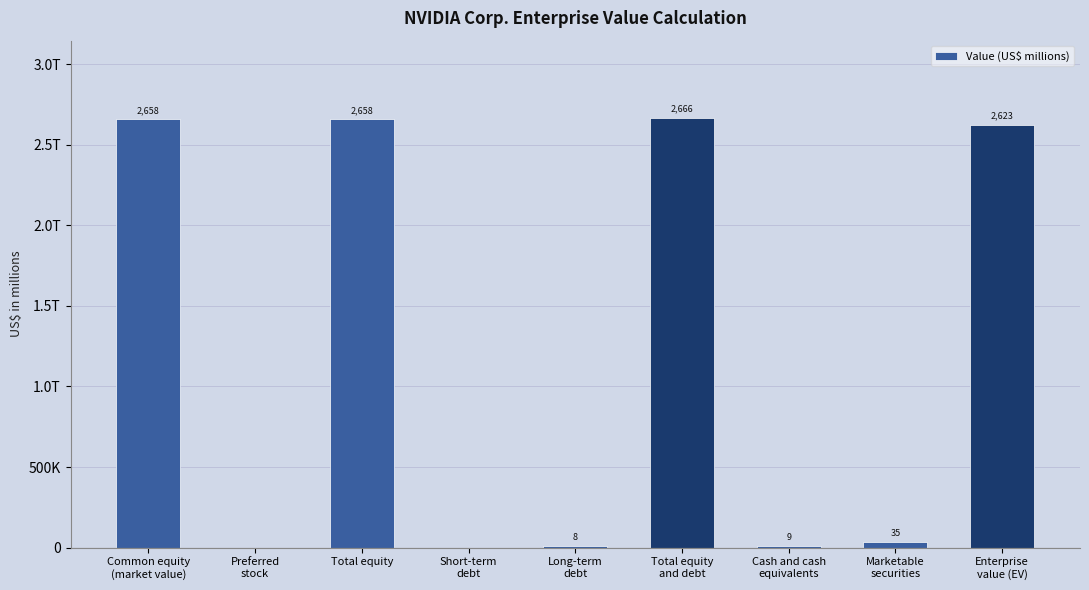

Are the bars horizontal?

No